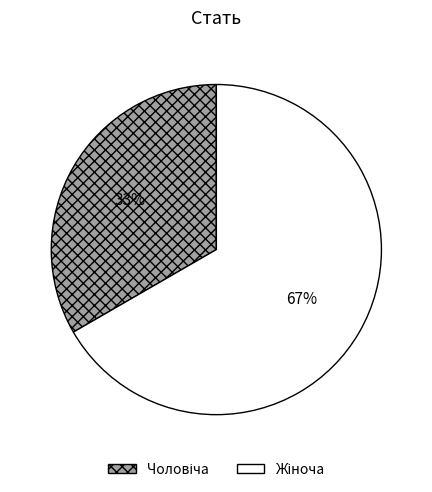

Is there any slice that represents more than half of the pie?

Yes